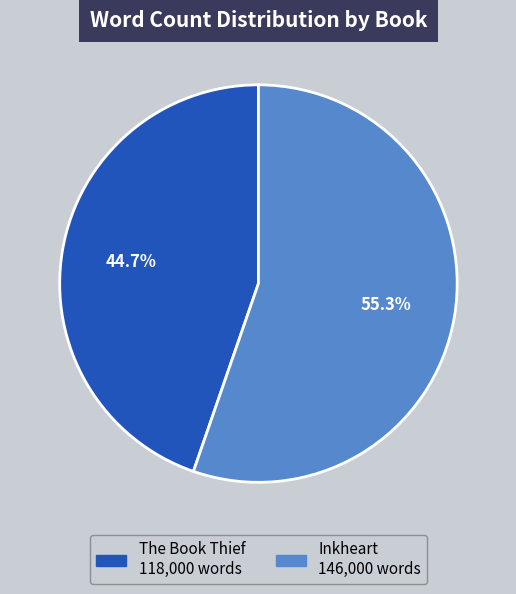

To the nearest percent, what is the difference between the The Book Thief and Inkheart slice percentages?

11%